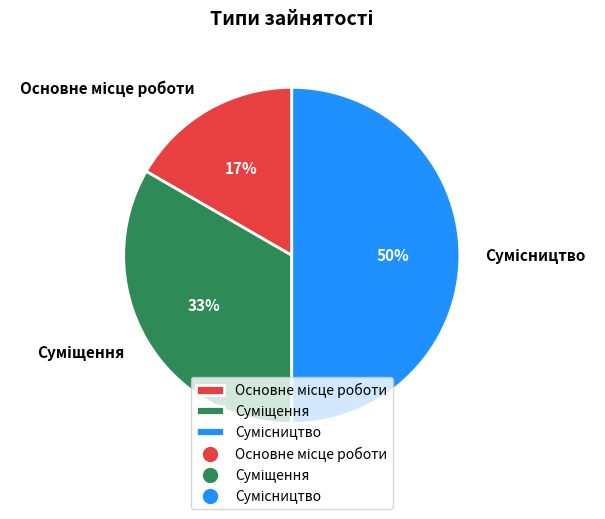

To the nearest percent, what is the difference between the largest and smallest slice percentages?

33%